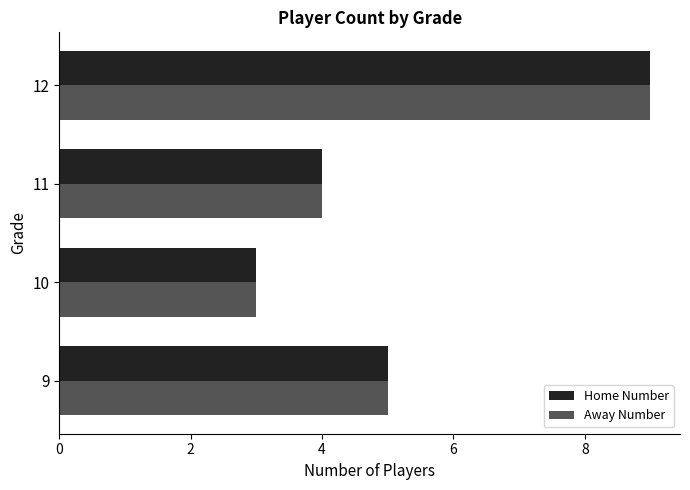

How many values in the Away Number series are below 5?

2